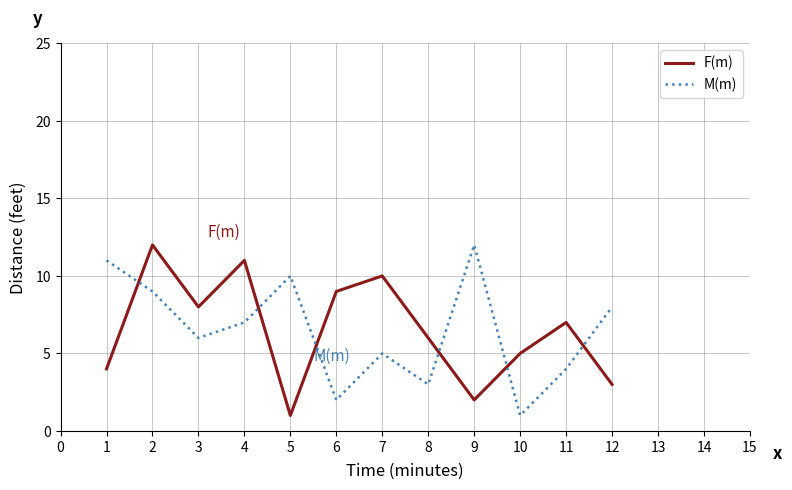

Reading left to right, extract all data points from this chart.

F(m): 4	12	8	11	1	9	10	6	2	5	7	3
M(m): 11	9	6	7	10	2	5	3	12	1	4	8